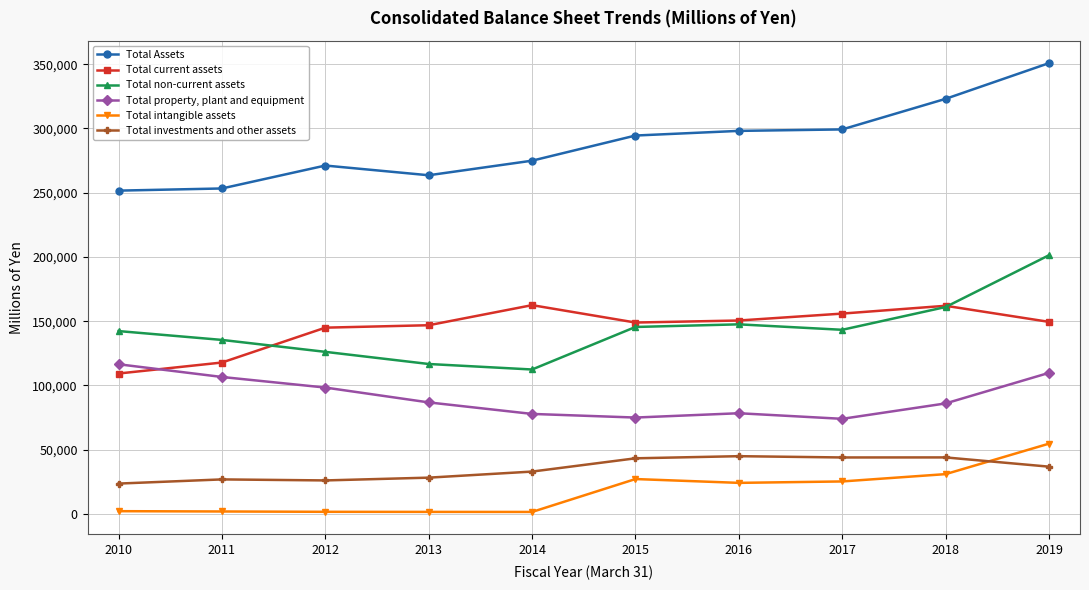

What is the highest value of the Total Assets series?

350828